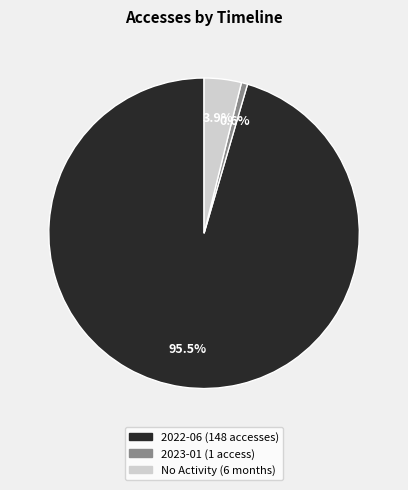

How many slices are in this pie chart?

3